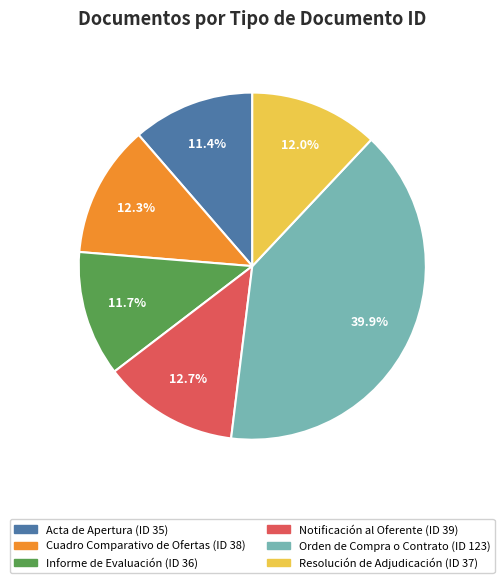

Is there any slice that represents more than half of the pie?

No